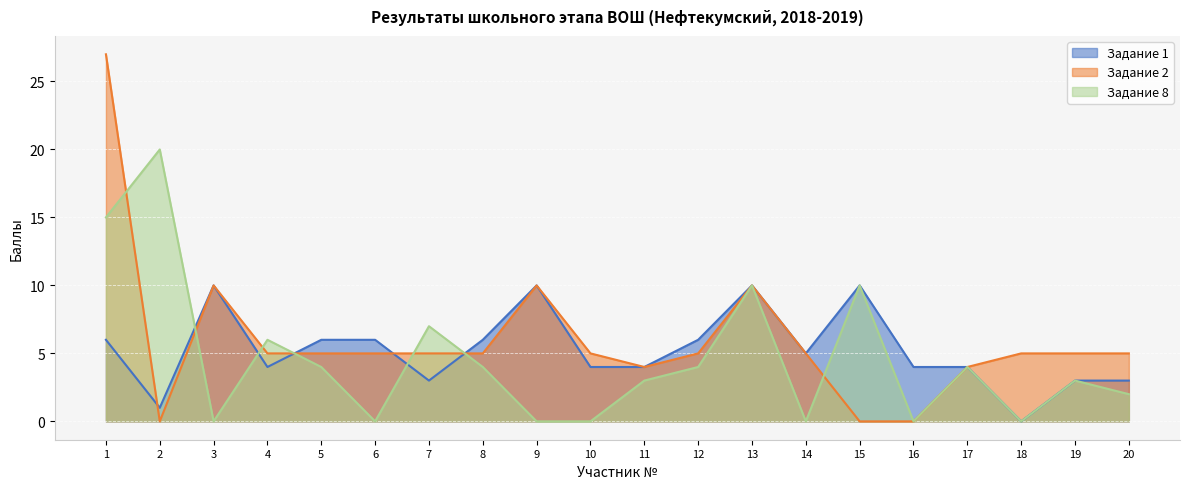

Which has a higher value, 8 or 4?

8